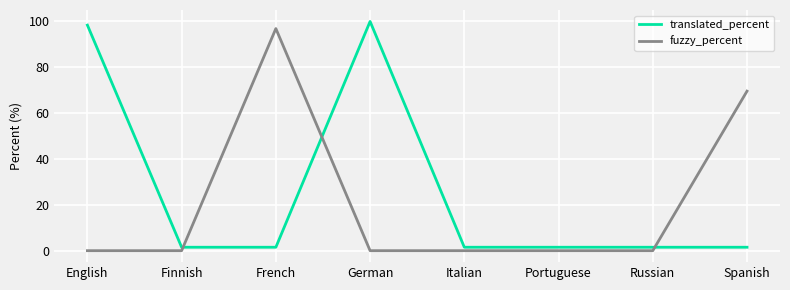

How many lines are shown in the chart?

2